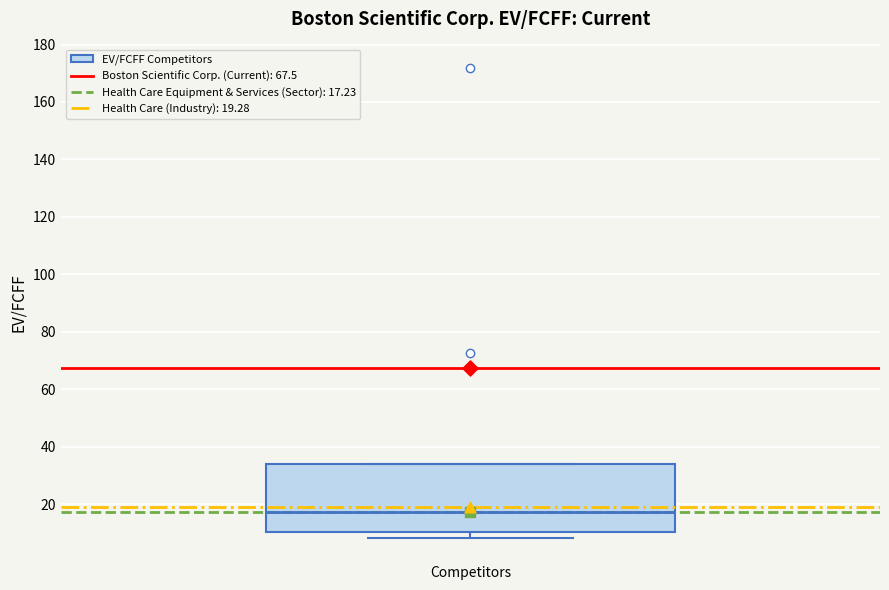

Read this box plot against the y-axis: the position of the median line, the range covered by the box, and the ends of both whiskers. The values are not printed on the chart, so give them approximately, as read against the axis.

median 18, box 10 to 34, whiskers 8 to 34